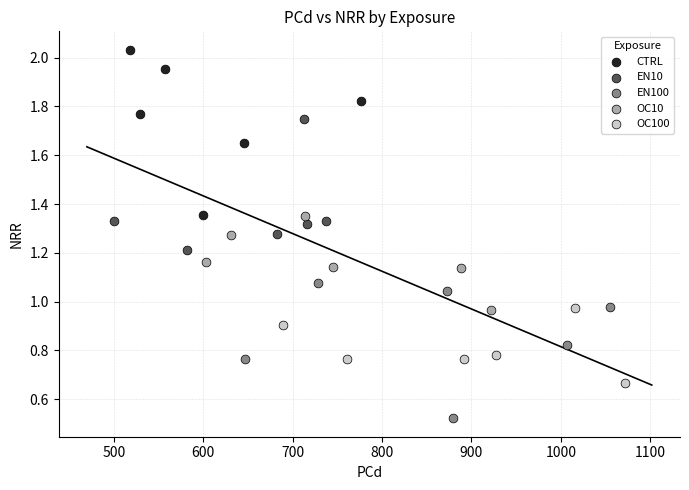

Which series contains the lowest Y value?

EN100